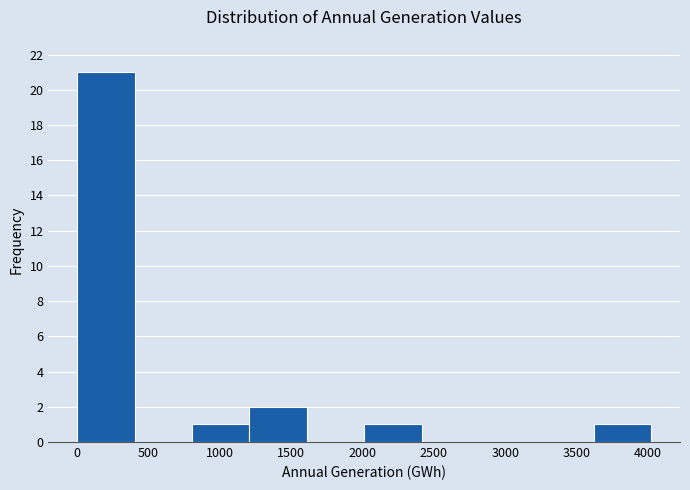

Reading left to right, transcribe this chart: for each bar, give the range it covers on the x-axis and its height. Neither the bar edges nor the heights are printed on the chart, so give them approximately, as read against the axes.

0 to 400: 21
400 to 800: 0
800 to 1200: 1
1200 to 1600: 2
1600 to 2000: 0
2000 to 2400: 1
2400 to 2800: 0
2800 to 3200: 0
3200 to 3600: 0
3600 to 4000: 1